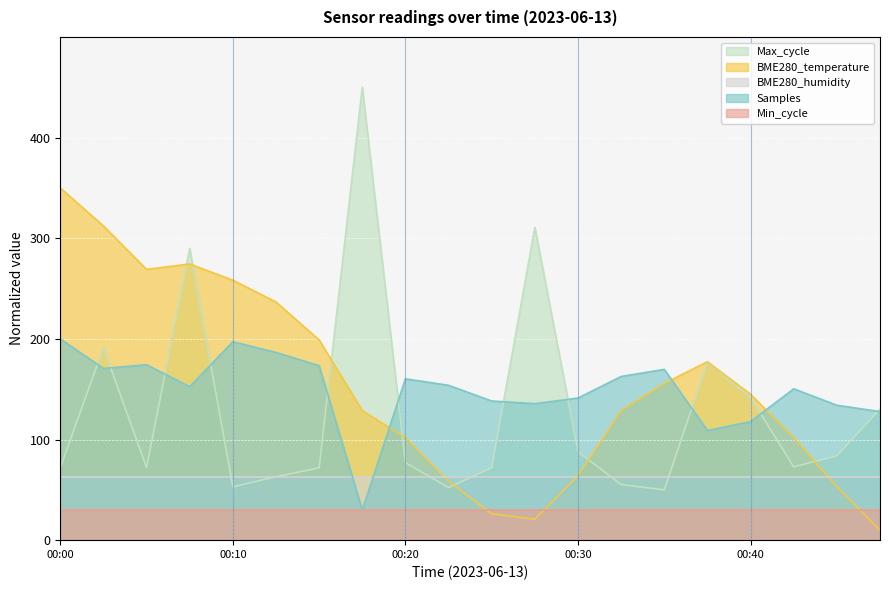

What is the total value across all series at 00:20?

431.6